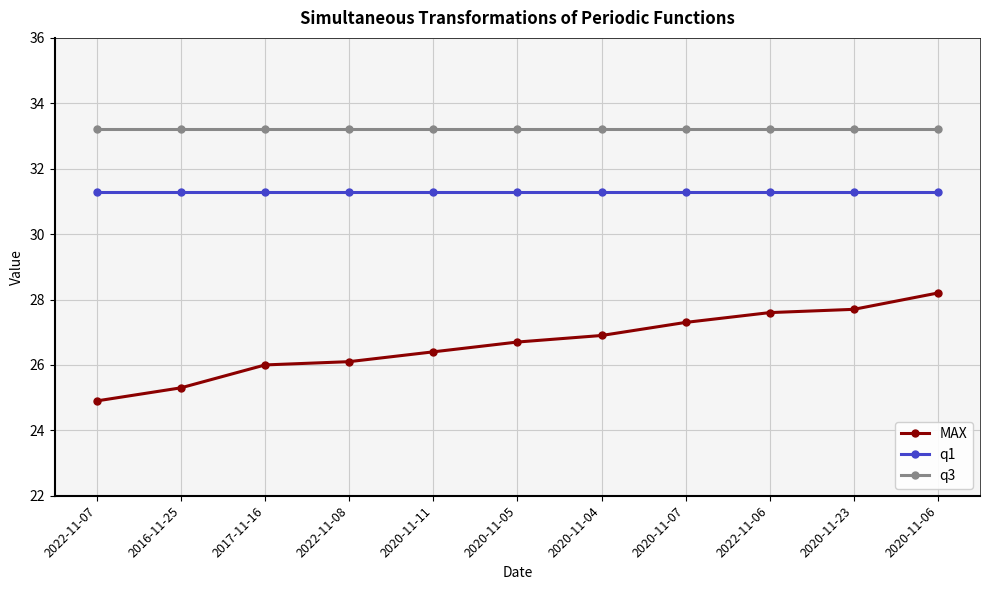

Reading left to right, list all the values displayed in this chart.

MAX: 2022-11-07=24.9	2016-11-25=25.3	2017-11-16=26.0	2022-11-08=26.1	2020-11-11=26.4	2020-11-05=26.7	2020-11-04=26.9	2020-11-07=27.3	2022-11-06=27.6	2020-11-23=27.7	2020-11-06=28.2
q1: 2022-11-07=31.3	2016-11-25=31.3	2017-11-16=31.3	2022-11-08=31.3	2020-11-11=31.3	2020-11-05=31.3	2020-11-04=31.3	2020-11-07=31.3	2022-11-06=31.3	2020-11-23=31.3	2020-11-06=31.3
q3: 2022-11-07=33.2	2016-11-25=33.2	2017-11-16=33.2	2022-11-08=33.2	2020-11-11=33.2	2020-11-05=33.2	2020-11-04=33.2	2020-11-07=33.2	2022-11-06=33.2	2020-11-23=33.2	2020-11-06=33.2